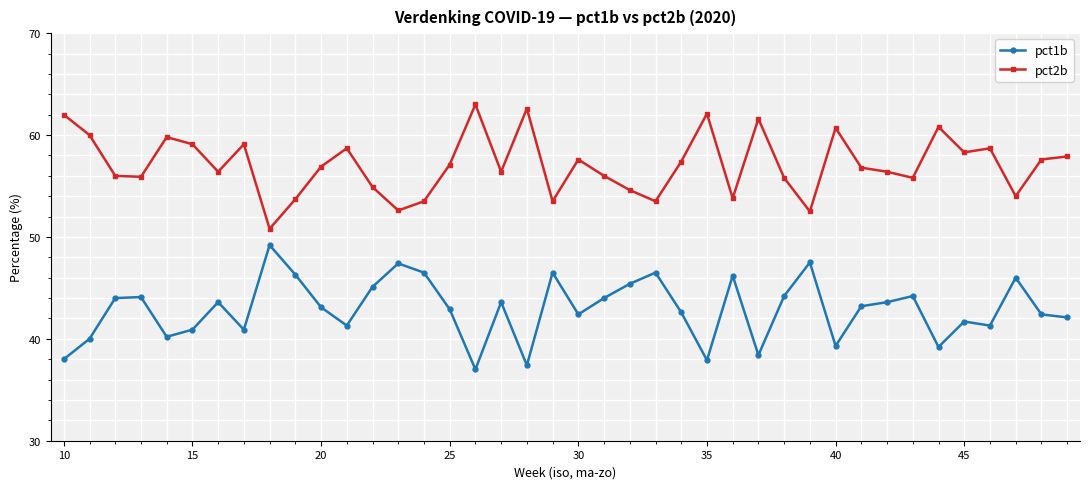

How many data points does each series have?

40